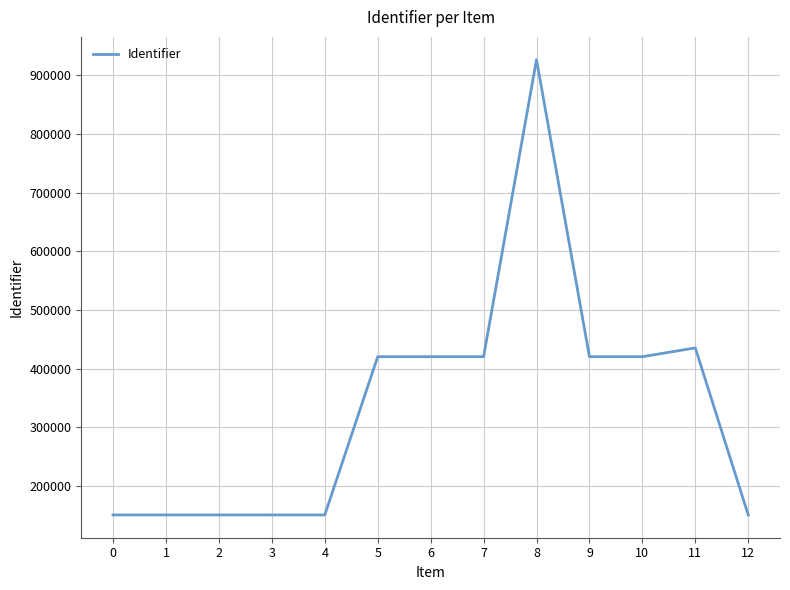

What is the change in value from 3 to 5?

+269917